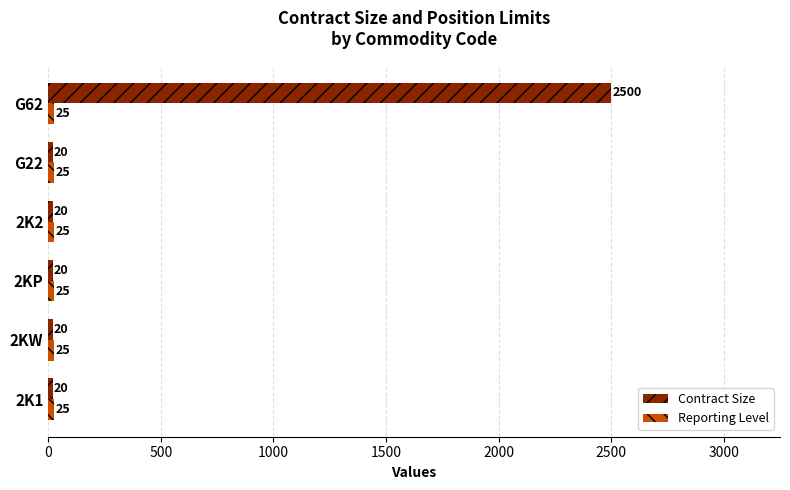

Which category has the highest value in the Contract Size series?

G62